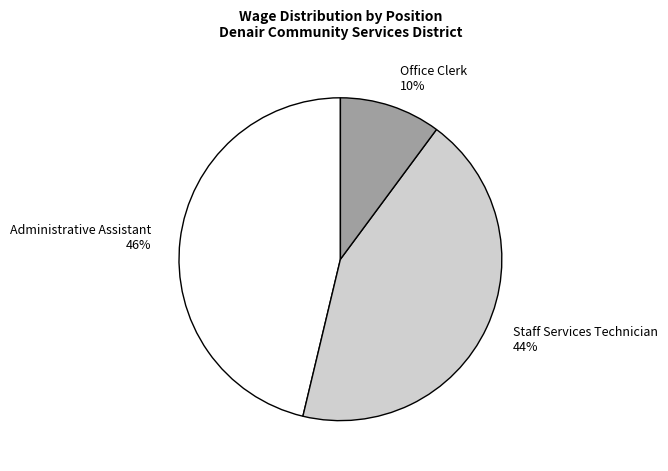

Is it true that Office Clerk is 16% of the pie?

False